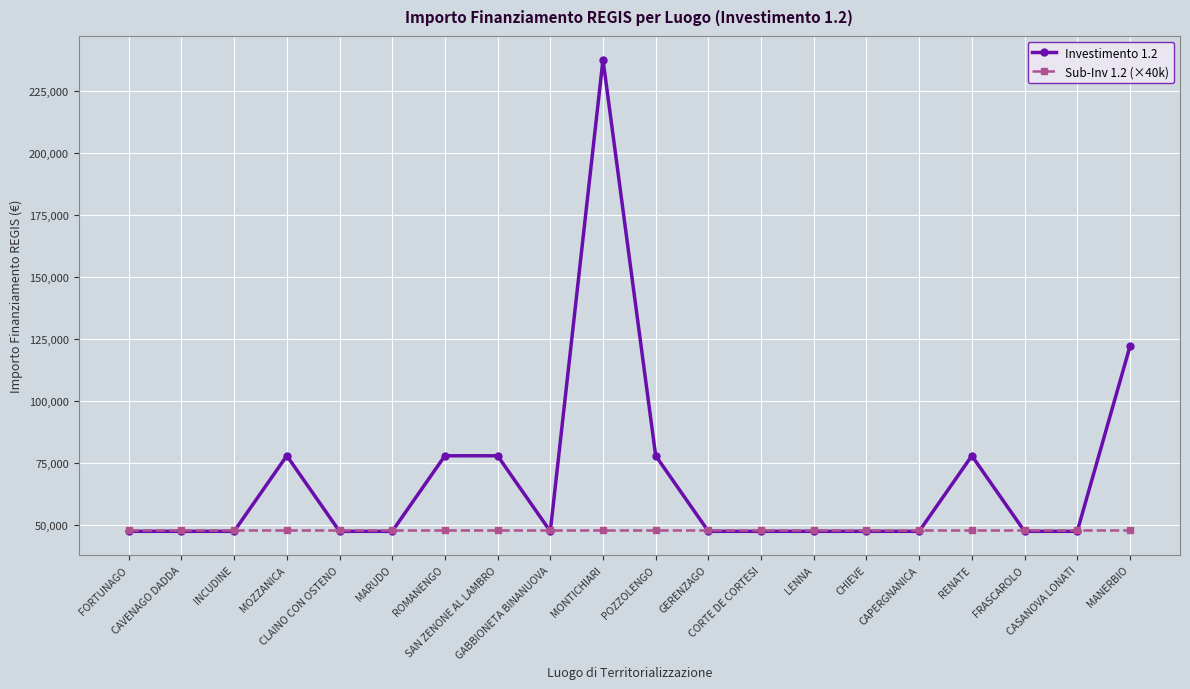

What is the smallest value displayed?

47427